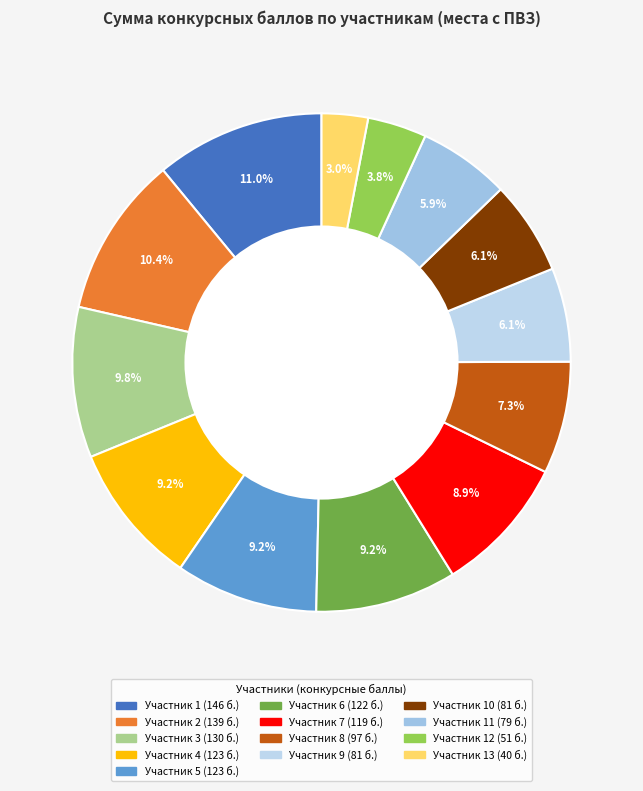

Rank the categories by value from lowest to highest.

13, 12, 11, 9, 10, 8, 7, 6, 4, 5, 3, 2, 1